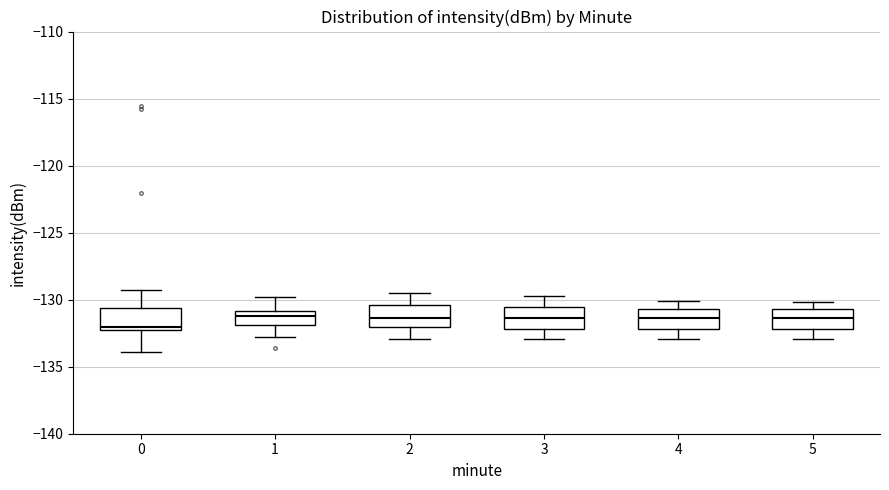

Reading left to right, transcribe this box plot: for each box, give where its median line is, the range the box spans, and where its two whiskers end, as read against the y-axis. The values are not printed on the chart, so give them approximately, as read against the axis.

0: median -132.0, box -132.5 to -130.5, whiskers -134.0 to -129.5
1: median -131.0 (inside the box), box -132.0 to -131.0, whiskers -133.0 to -130.0
2: median -131.5, box -132.0 to -130.5, whiskers -133.0 to -129.5
3: median -131.5, box -132.0 to -130.5, whiskers -133.0 to -129.5
4: median -131.5, box -132.0 to -130.5, whiskers -133.0 to -130.0
5: median -131.5, box -132.0 to -130.5, whiskers -133.0 to -130.0